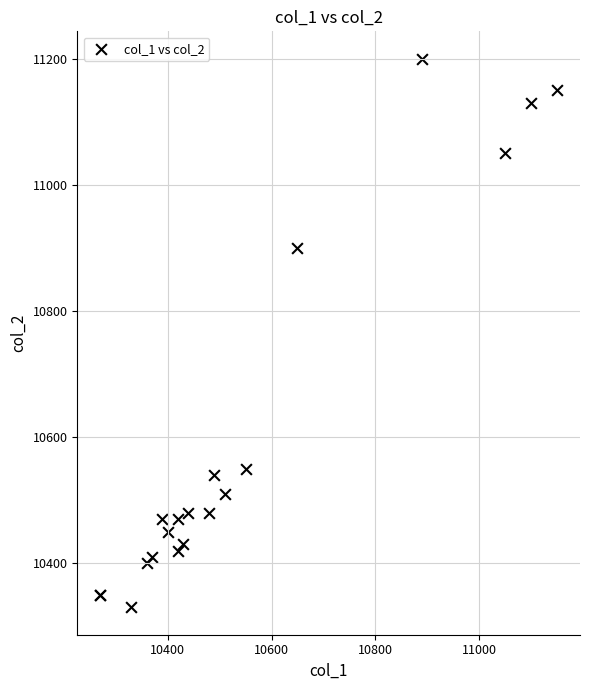

What Y value in the scatter plot is closest to 10765?

10900